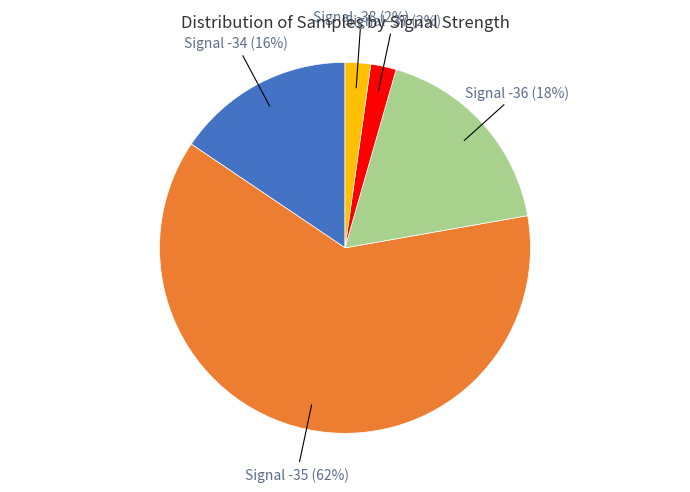

Does any single category account for the majority?

Yes